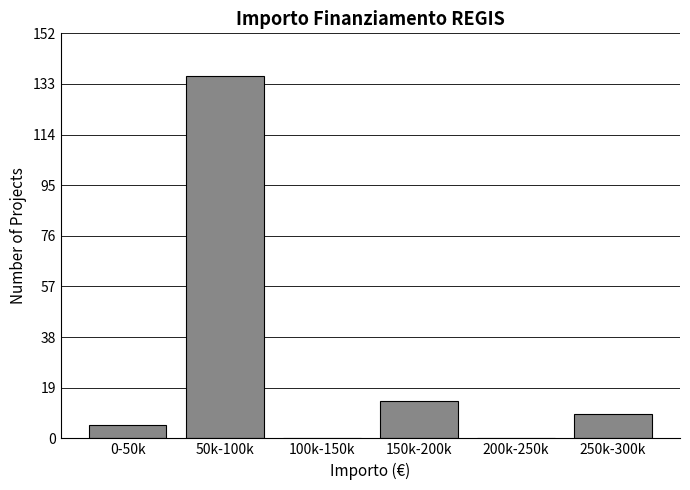

Reading left to right, extract all data points from this chart.

0-50k=5	50k-100k=136	100k-150k=0	150k-200k=14	200k-250k=0	250k-300k=9